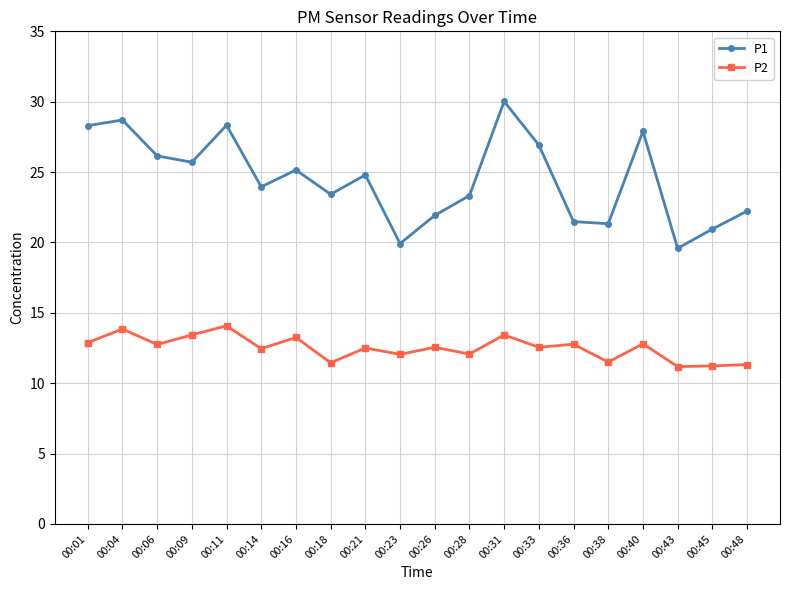

True or false: P2 has more than 2 interior local peaks.

True